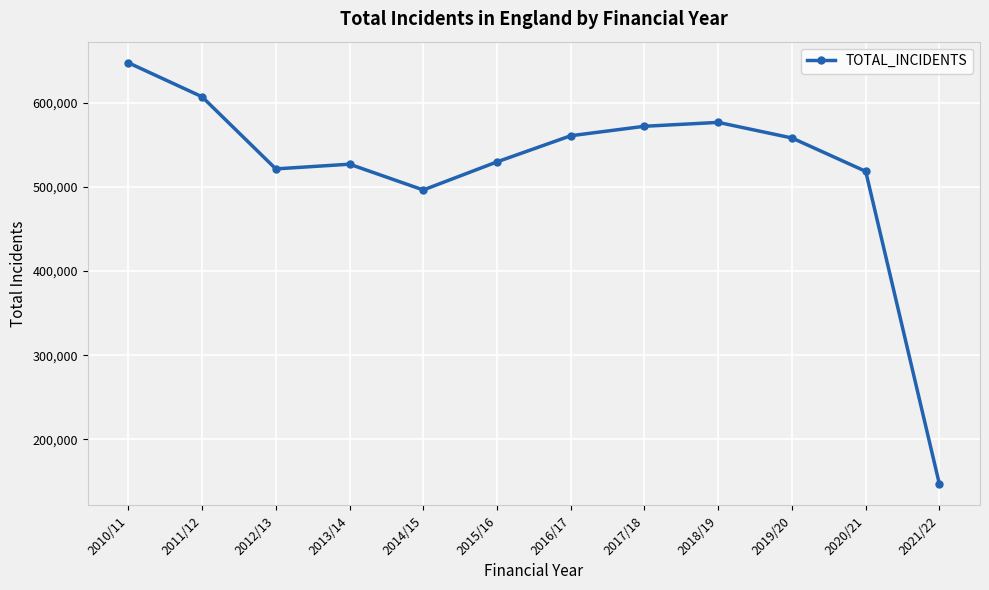

Approximately how many times larger is the value at 2017/18 compared to 2016/17?

1.0